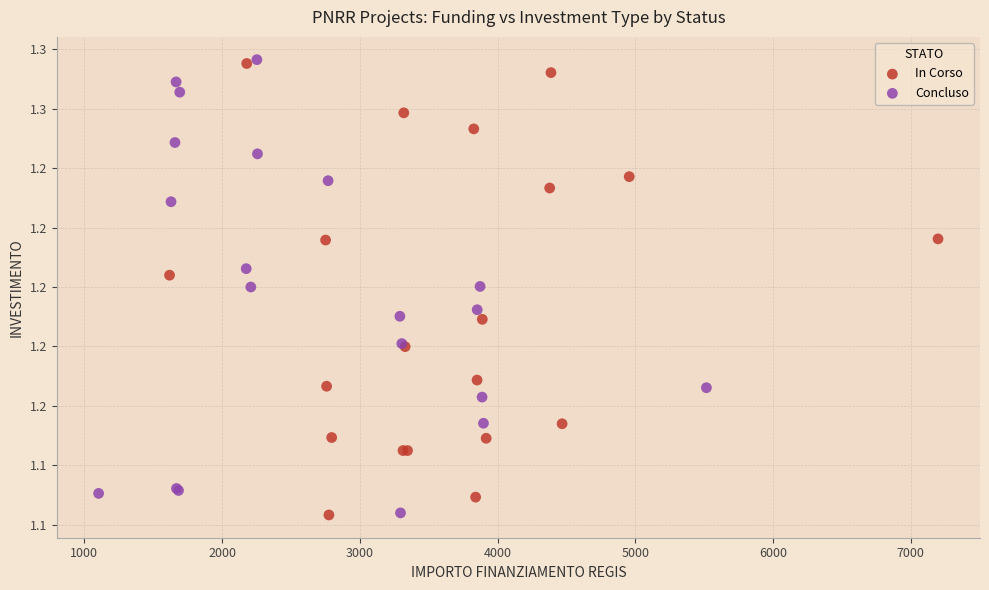

What are all the series names shown in the legend?

In Corso, Concluso